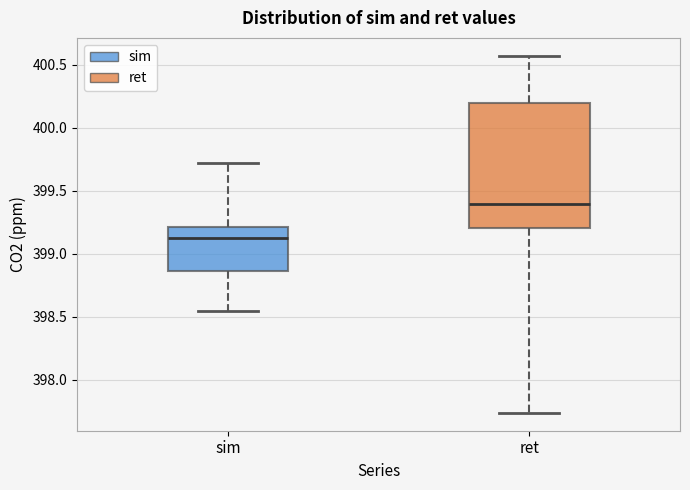

Reading left to right, read every box against the y-axis: the position of its median line, the range the box covers, and the ends of its whiskers. The values are not printed on the chart, so give them approximately, as read against the axis.

sim: median 399.15, box 398.85 to 399.20, whiskers 398.55 to 399.70
ret: median 399.40, box 399.20 to 400.20, whiskers 397.75 to 400.55